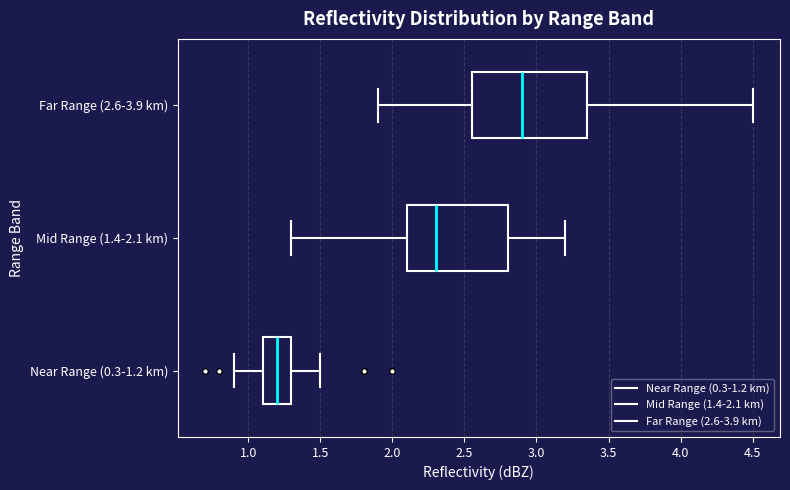

Reading bottom to top, transcribe this box plot: for each box, give where its median line is, the range the box spans, and where its two whiskers end, as read against the x-axis. The values are not printed on the chart, so give them approximately, as read against the axis.

Near Range (0.3-1.2 km): median 1.20, box 1.10 to 1.30, whiskers 0.90 to 1.50
Mid Range (1.4-2.1 km): median 2.30, box 2.10 to 2.80, whiskers 1.30 to 3.20
Far Range (2.6-3.9 km): median 2.90, box 2.55 to 3.35, whiskers 1.90 to 4.50